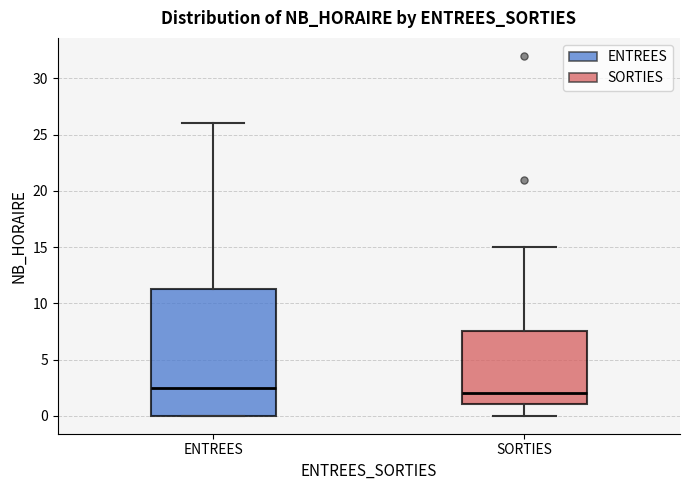

Reading left to right, transcribe this box plot: for each box, give where its median line is, the range the box spans, and where its two whiskers end, as read against the y-axis. The values are not printed on the chart, so give them approximately, as read against the axis.

ENTREES: median 2.5, box 0.0 to 11.5, whiskers 0.0 to 26.0
SORTIES: median 2.0, box 1.0 to 7.5, whiskers 0.0 to 15.0